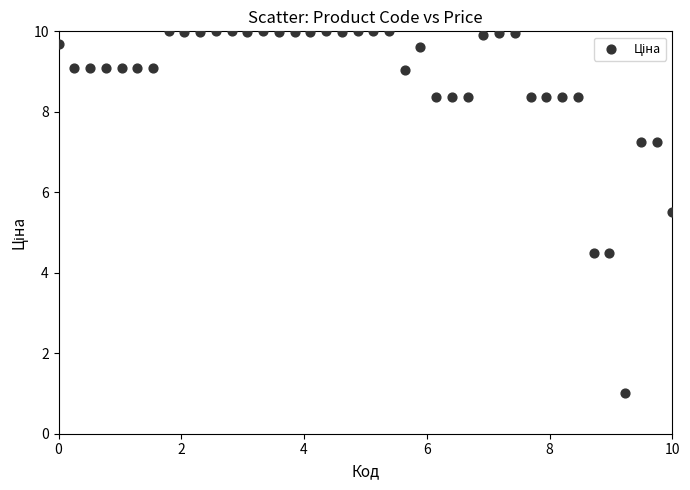

What is the range of Y values (max minus min)?

9.0